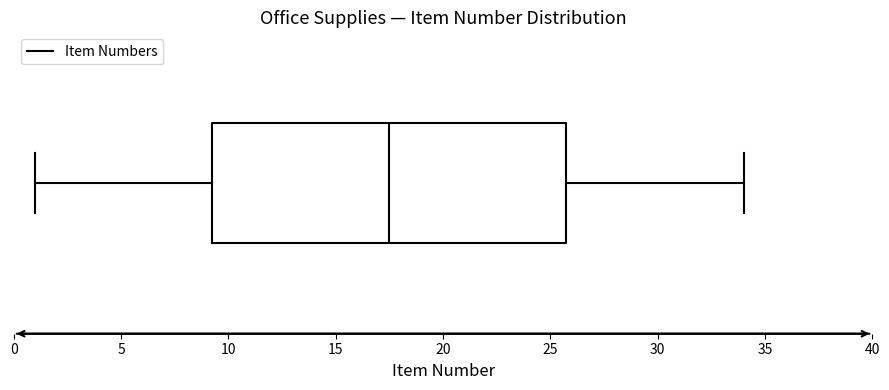

Read this box plot against the x-axis: the position of the median line, the range covered by the box, and the ends of both whiskers. The values are not printed on the chart, so give them approximately, as read against the axis.

median 17.5, box 9.5 to 26.0, whiskers 1.0 to 34.0